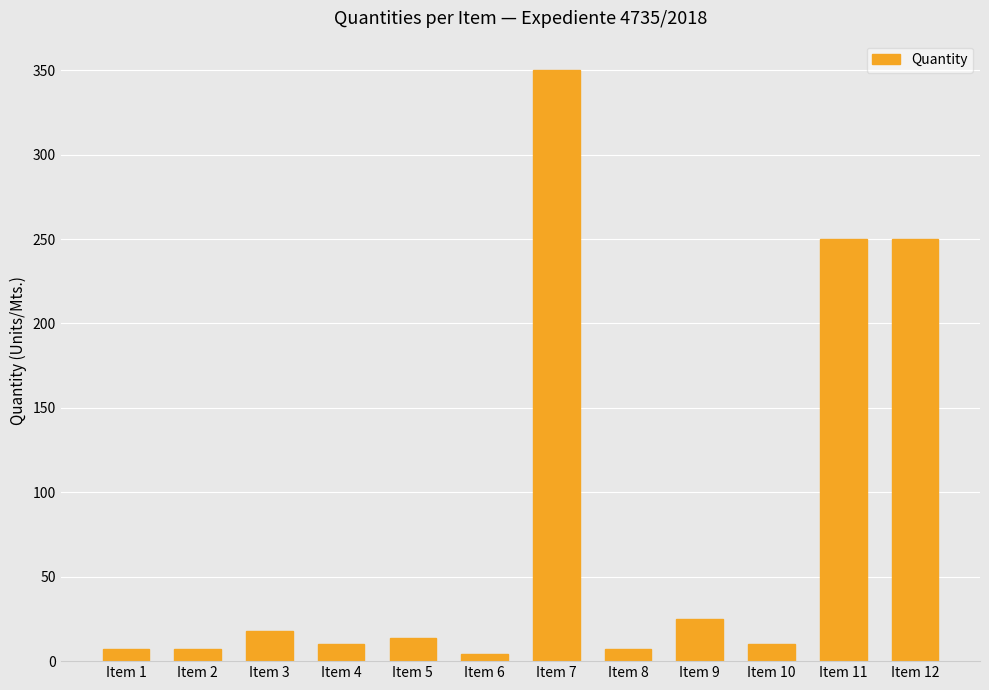

What is the greatest value displayed?

350